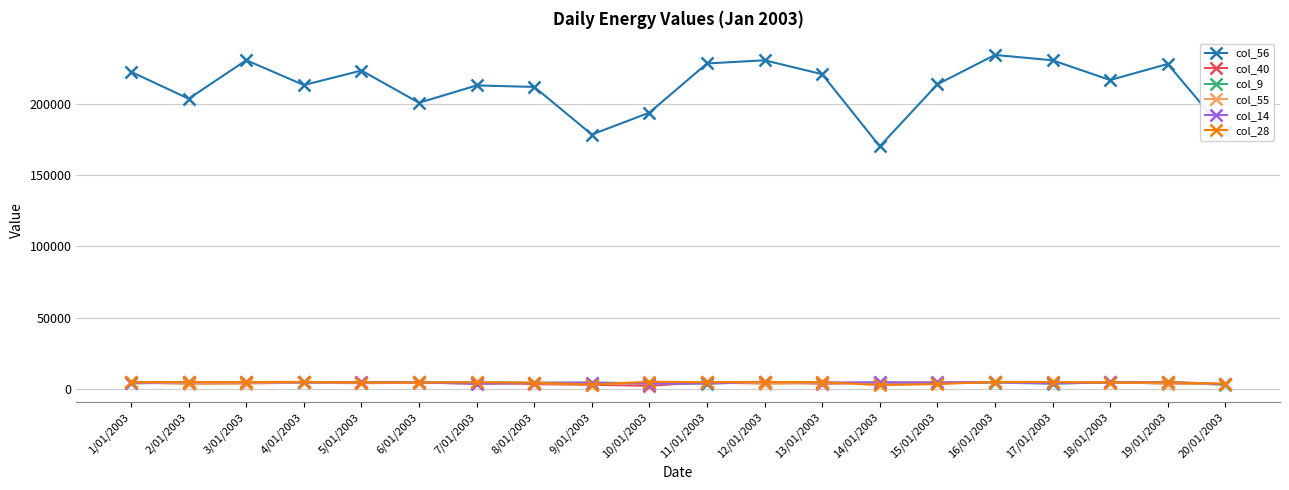

The value of col_56 at 1/01/2003 is 222460. True or false?

True